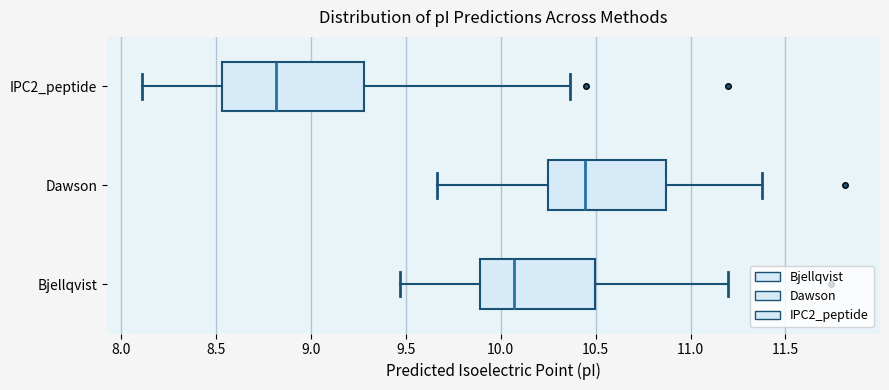

Where is the left edge of the box for Dawson on the x-axis? The values are not printed on the chart, so give them approximately, as read against the axis.

10.25